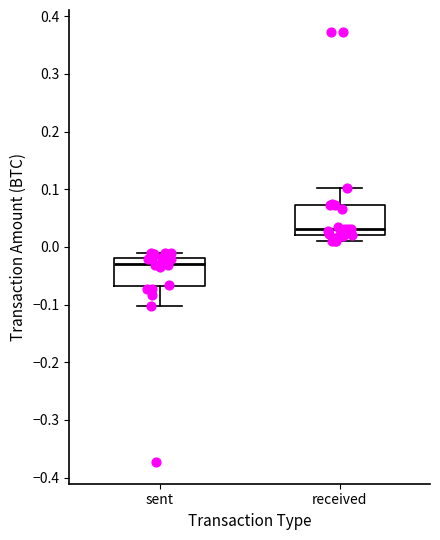

Reading left to right, read every box against the y-axis: the position of its median line, the range the box covers, and the ends of its whiskers. The values are not printed on the chart, so give them approximately, as read against the axis.

sent: median -0.03, box -0.07 to -0.02, whiskers -0.10 to -0.01
received: median 0.03, box 0.02 to 0.07, whiskers 0.01 to 0.10